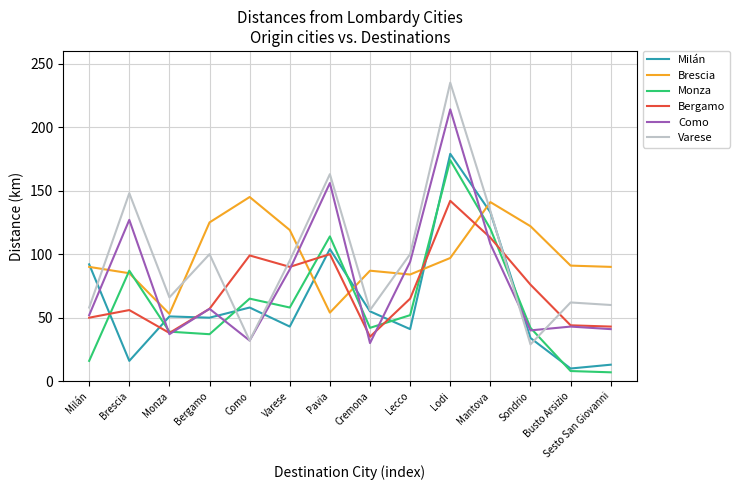

How many intersections are there between Brescia and Bergamo?

4